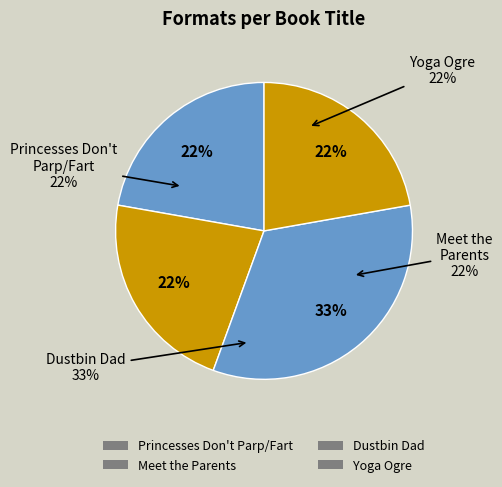

True or false: Meet the Parents accounts for 32% of the total.

False